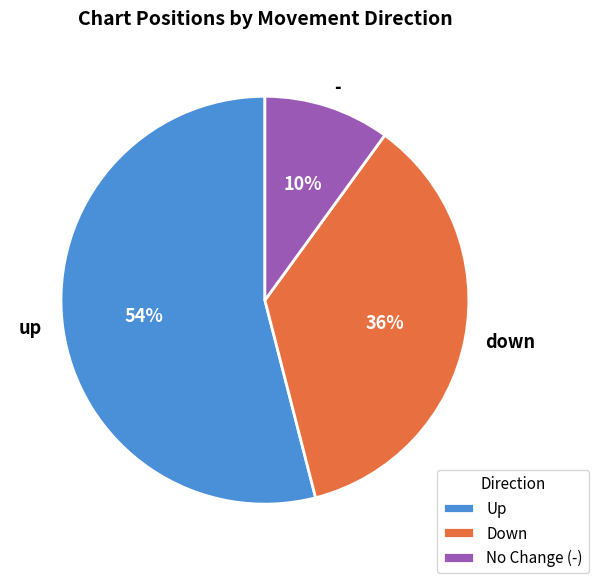

Is it true that - is 10% of the pie?

True